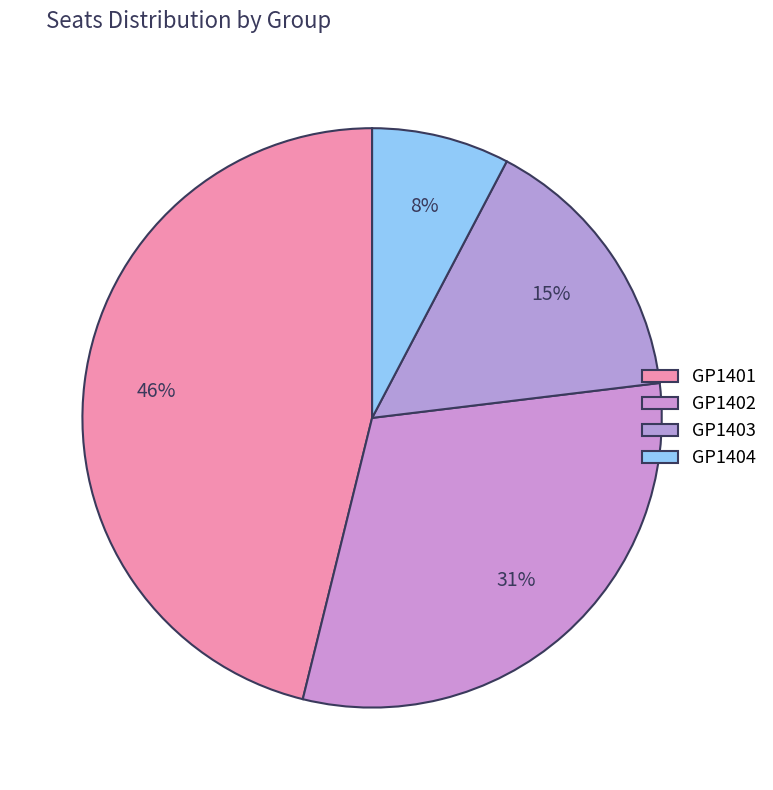

Count the number of slices in the pie.

4